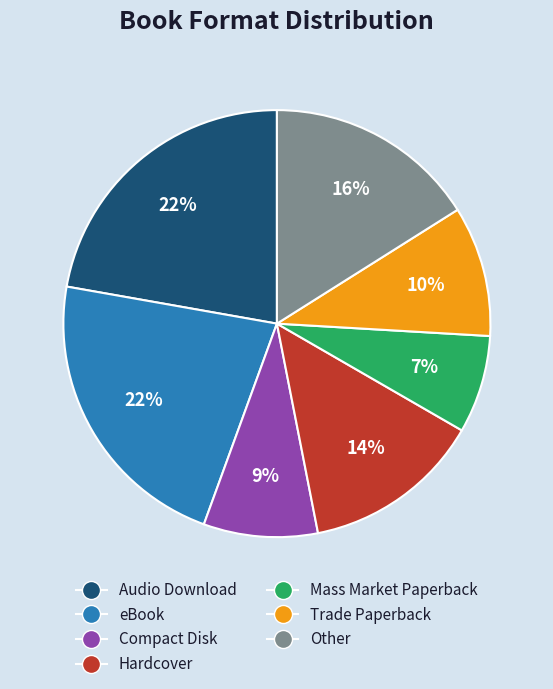

What is the smallest slice in the pie chart?

Mass Market Paperback